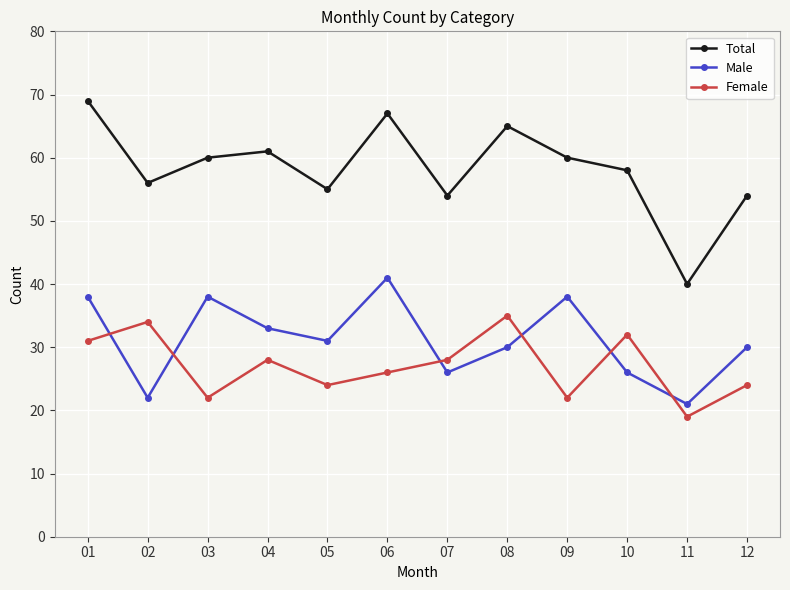

At which category is the sum across all series the highest?

01